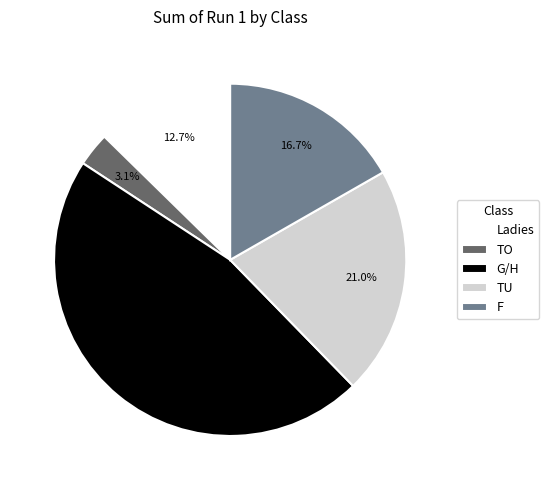

How many slices are in this pie chart?

5